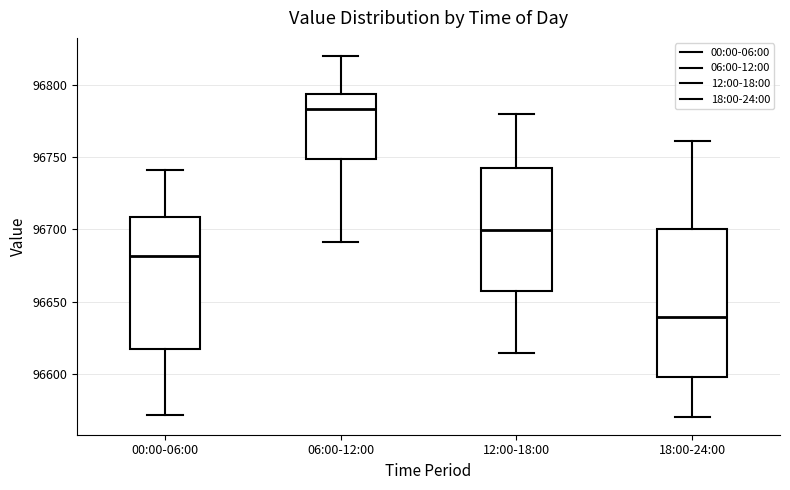

Where is the upper edge of the box for 18:00-24:00 on the y-axis? The values are not printed on the chart, so give them approximately, as read against the axis.

96700